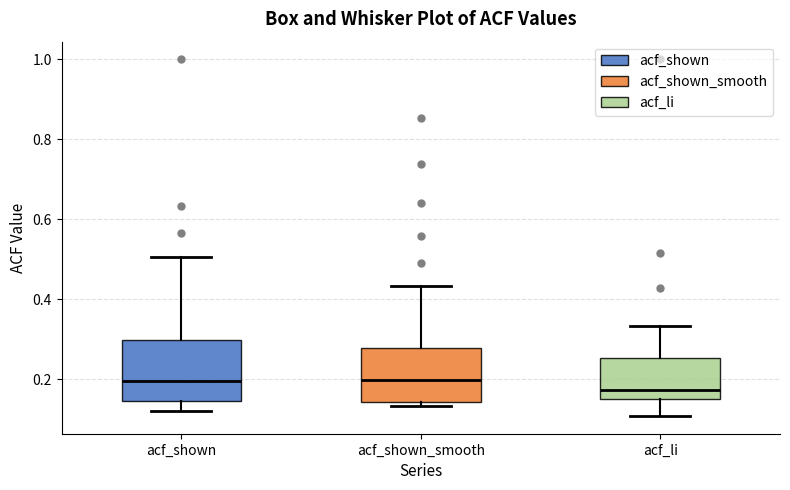

Reading left to right, read every box against the y-axis: the position of its median line, the range the box covers, and the ends of its whiskers. The values are not printed on the chart, so give them approximately, as read against the axis.

acf_shown: median 0.20, box 0.14 to 0.30, whiskers 0.12 to 0.50
acf_shown_smooth: median 0.20, box 0.14 to 0.28, whiskers 0.14 (just below the box's lower edge) to 0.44
acf_li: median 0.18, box 0.16 to 0.26, whiskers 0.10 to 0.34